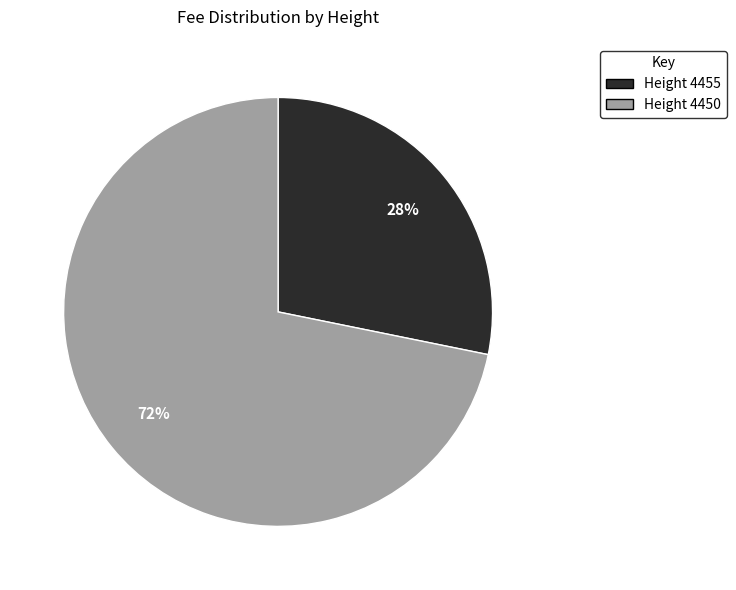

To the nearest percent, what is the average slice percentage?

50%